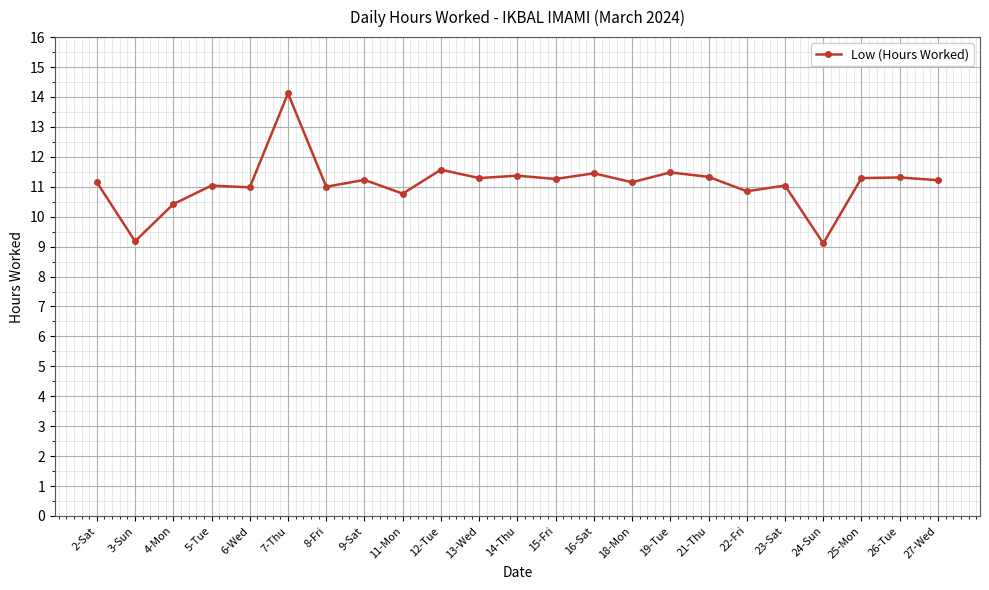

What is the sum of the values at 5-Tue and 15-Fri?

22.3